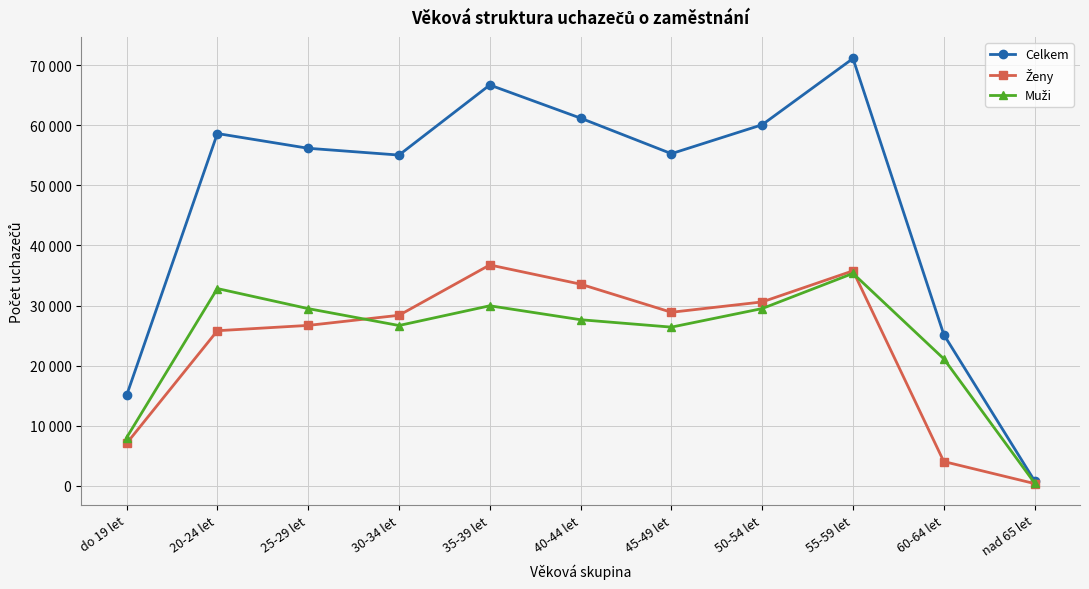

Reading left to right, list all the values displayed in this chart.

Celkem: do 19 let=15026	20-24 let=58639	25-29 let=56183	30-34 let=55053	35-39 let=66720	40-44 let=61201	45-49 let=55286	50-54 let=60102	55-59 let=71134	60-64 let=25162	nad 65 let=809
Ženy: do 19 let=7034	20-24 let=25809	25-29 let=26694	30-34 let=28377	35-39 let=36759	40-44 let=33561	45-49 let=28880	50-54 let=30603	55-59 let=35782	60-64 let=4029	nad 65 let=358
Muži: do 19 let=7992	20-24 let=32830	25-29 let=29489	30-34 let=26676	35-39 let=29961	40-44 let=27640	45-49 let=26406	50-54 let=29499	55-59 let=35352	60-64 let=21133	nad 65 let=451